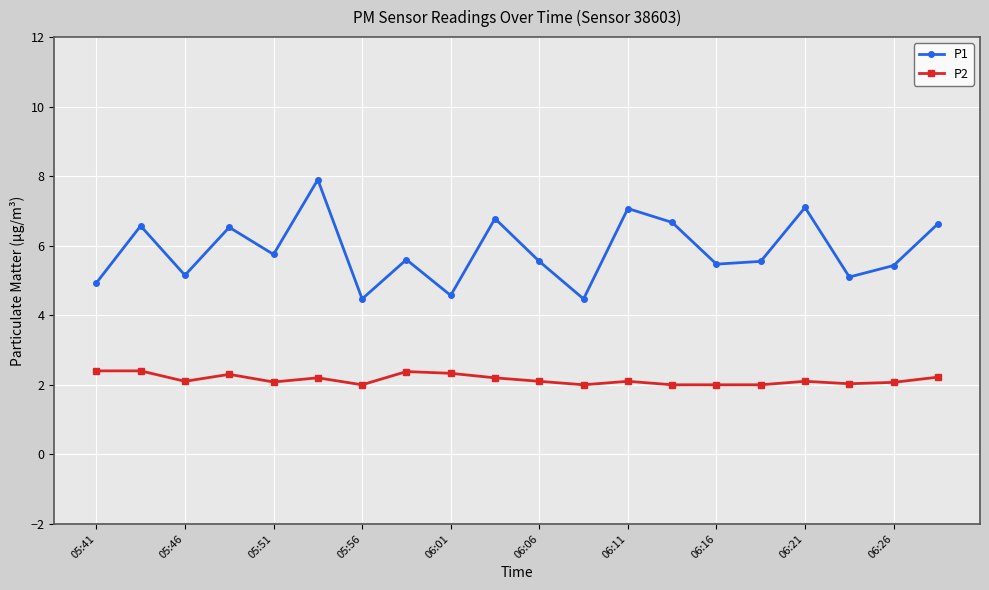

True or false: P1 and P2 cross at least once.

False